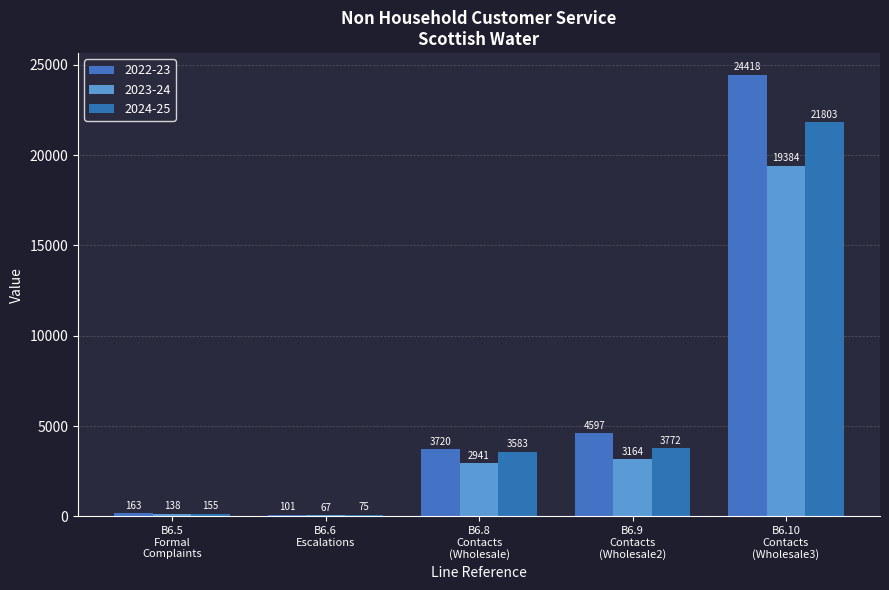

Count the number of categories in the chart.

5